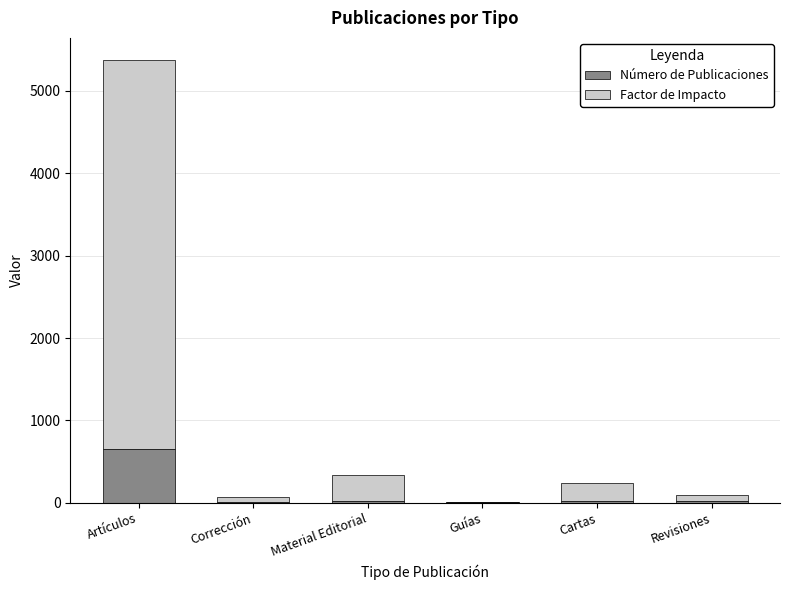

True or false: Número de Publicaciones has a value of 27.0 at Cartas.

True